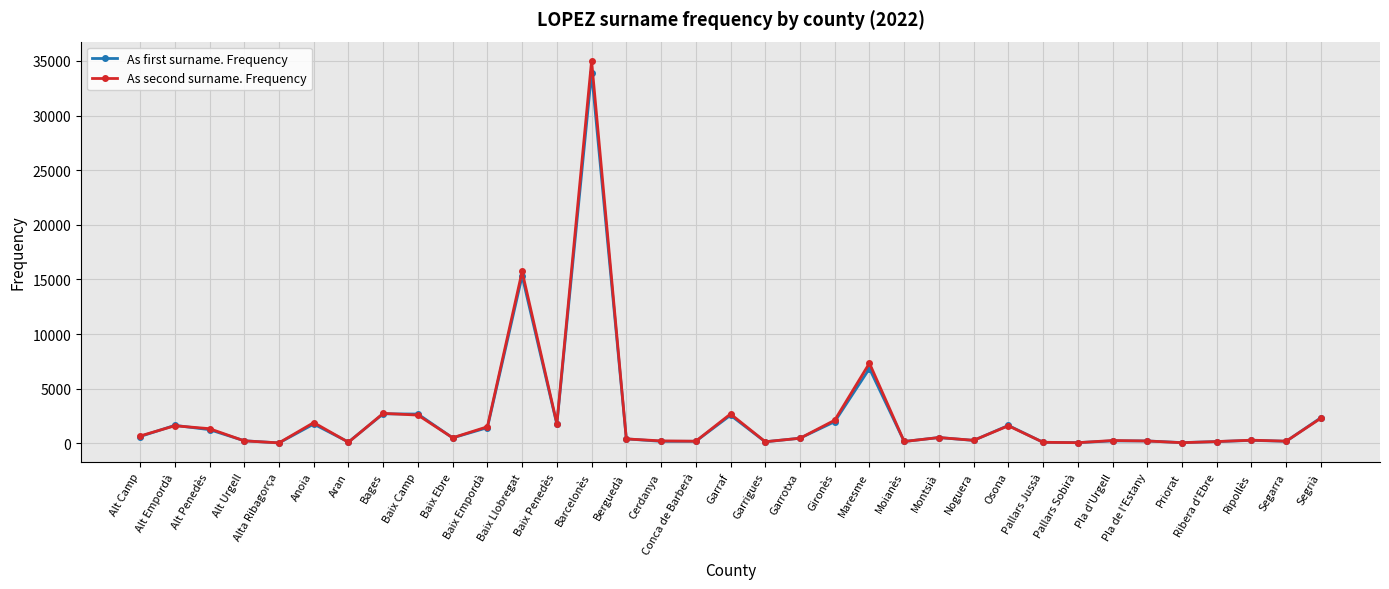

What is the sum of the As second surname. Frequency values at Segarra and Aran?

295